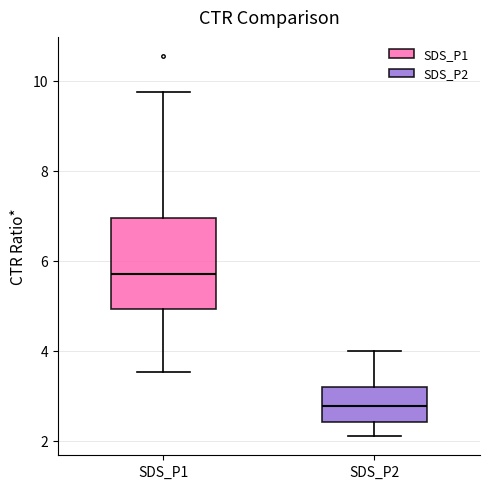

Where does the upper whisker of the box for SDS_P2 end on the y-axis? The values are not printed on the chart, so give them approximately, as read against the axis.

4.0